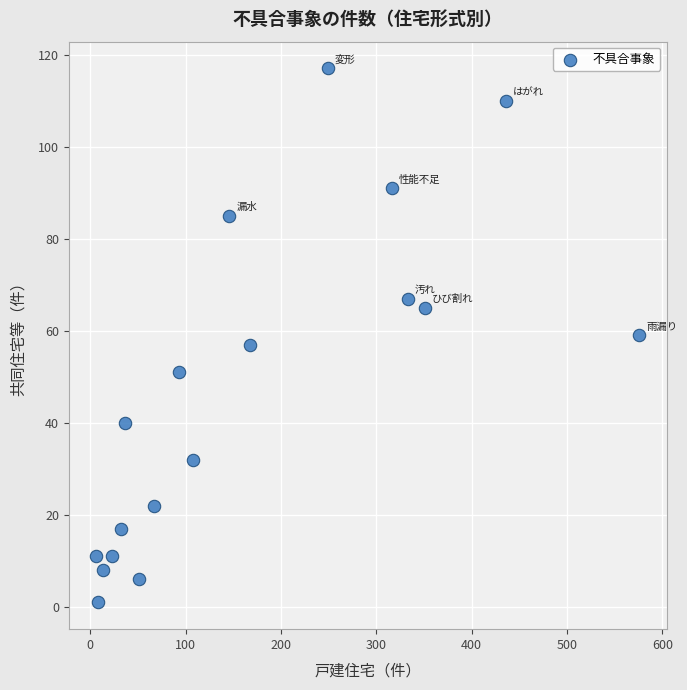

What is the range of X values (max minus min)?

570